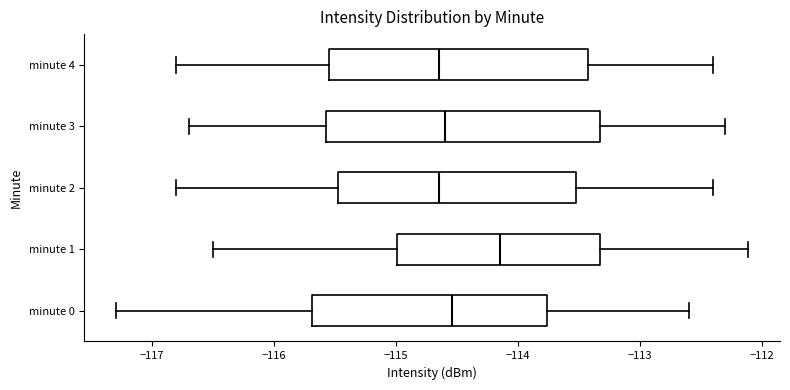

Comparing the boxes themselves (not the whiskers), which one is the widest?

minute 3